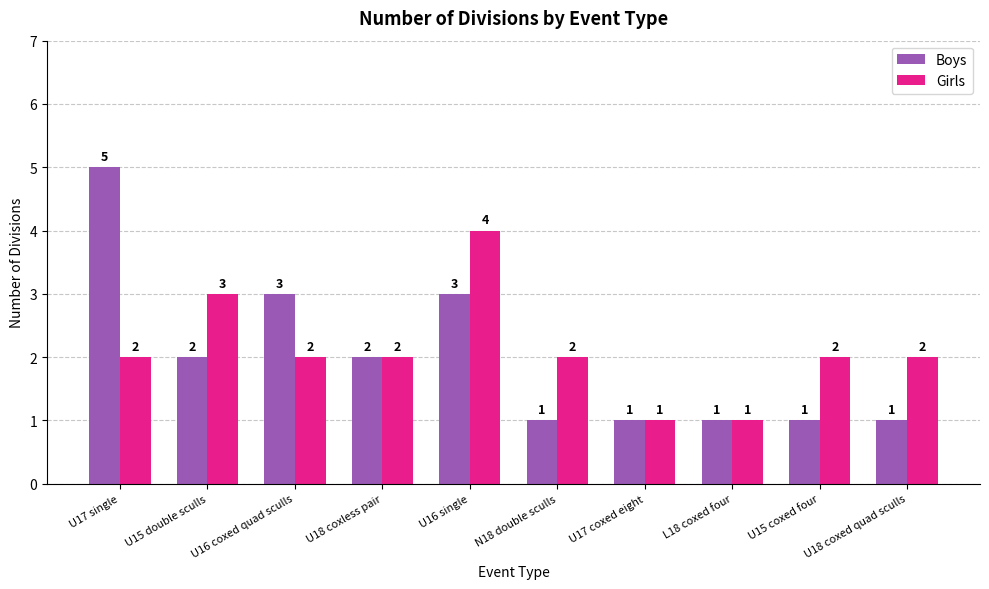

What is the difference between the second highest and minimum values in the Boys series?

2